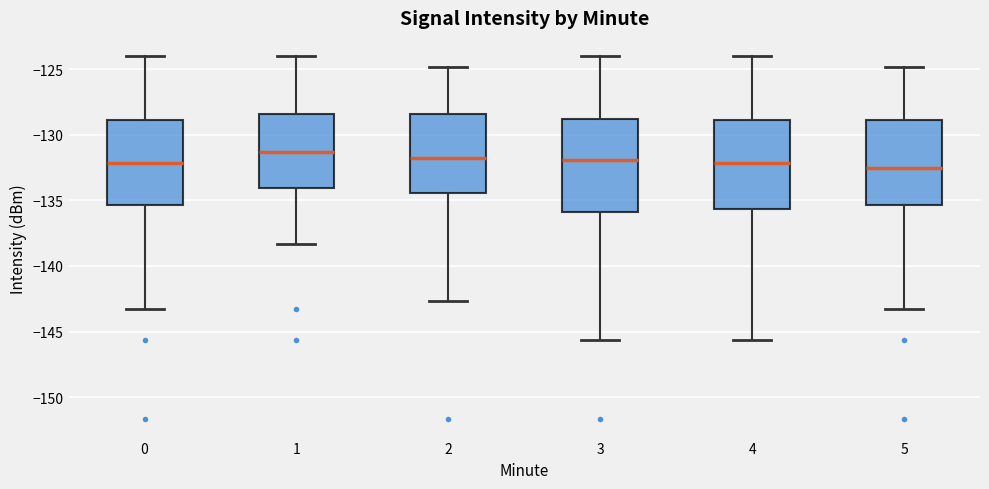

Where is the upper edge of the box at x = 5 on the y-axis? The values are not printed on the chart, so give them approximately, as read against the axis.

-129.0